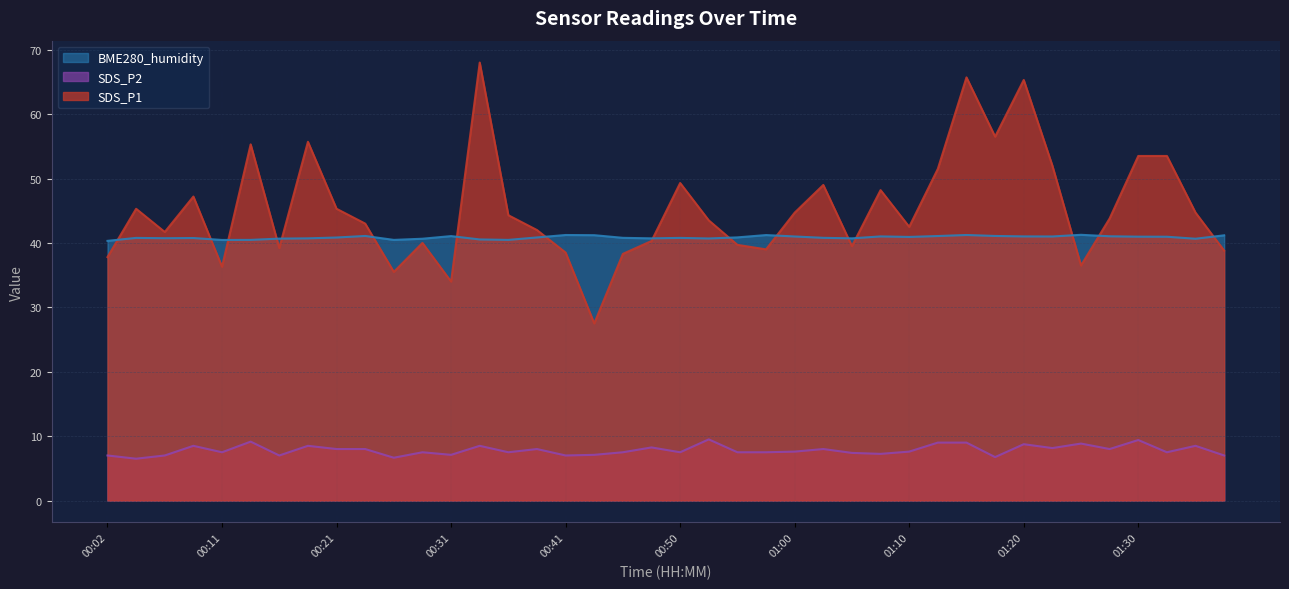

Which series has the largest total across all categories?

SDS_P1